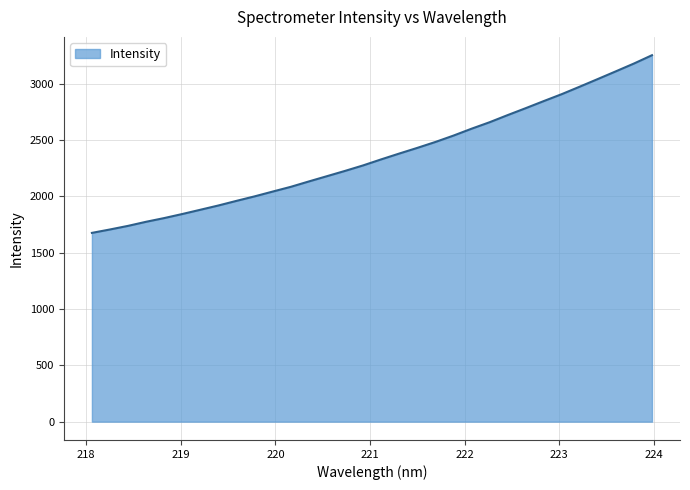

Reading right to left, what are all the values shown in this chart?

3251.5	3177.8	3108.7	3040.4	2972.7	2906.1	2844.4	2781.4	2719.9	2656.6	2599.1	2538.2	2481.6	2429.2	2378.9	2327.2	2273.7	2225.0	2178.2	2131.5	2083.7	2041.7	1999.1	1959.3	1918.3	1880.3	1842.5	1806.5	1773.7	1737.3	1705.2	1675.0